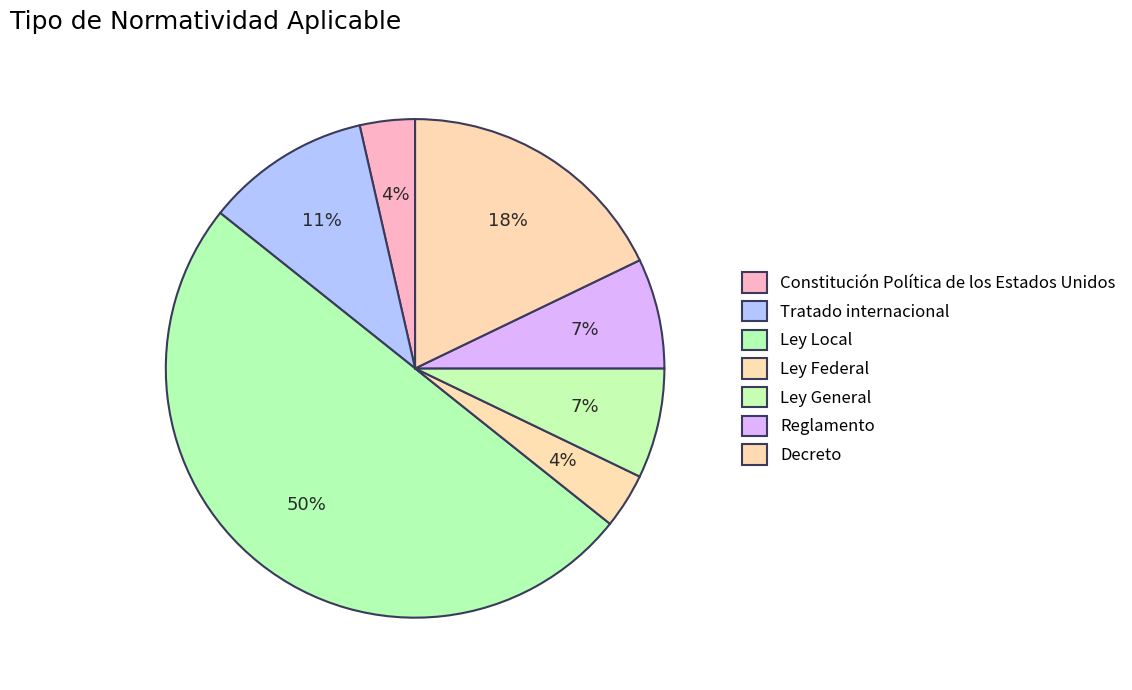

Approximately how many times larger is the value at Ley Federal compared to Constitución Política de los Estados Unidos?

1.0